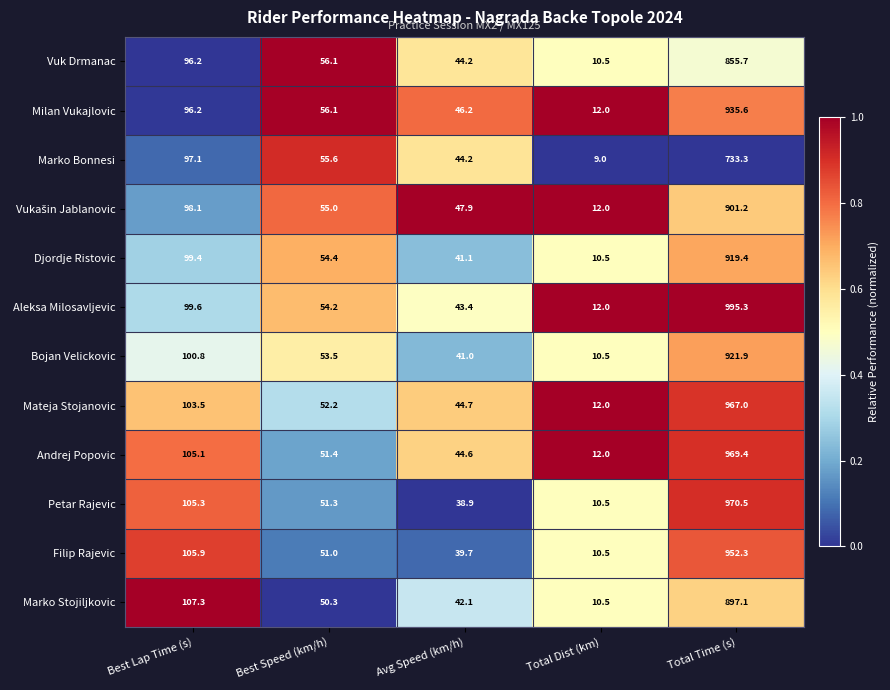

What is the difference between the second highest and second lowest values in the Filip Rajevic series?

66.2